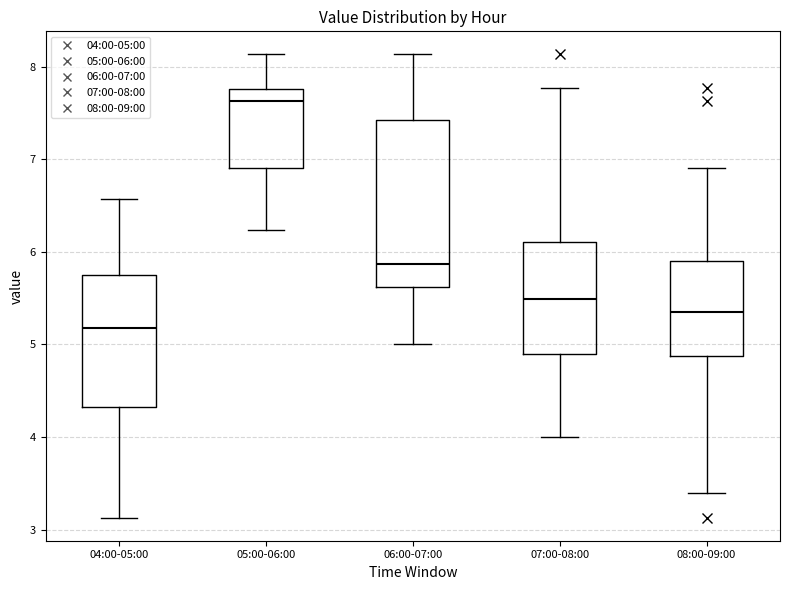

Reading left to right, transcribe this box plot: for each box, give where its median line is, the range the box spans, and where its two whiskers end, as read against the y-axis. The values are not printed on the chart, so give them approximately, as read against the axis.

04:00-05:00: median 5.2, box 4.3 to 5.8, whiskers 3.1 to 6.6
05:00-06:00: median 7.6, box 6.9 to 7.8, whiskers 6.2 to 8.1
06:00-07:00: median 5.9, box 5.6 to 7.4, whiskers 5.0 to 8.1
07:00-08:00: median 5.5, box 4.9 to 6.1, whiskers 4.0 to 7.8
08:00-09:00: median 5.4, box 4.9 to 5.9, whiskers 3.4 to 6.9